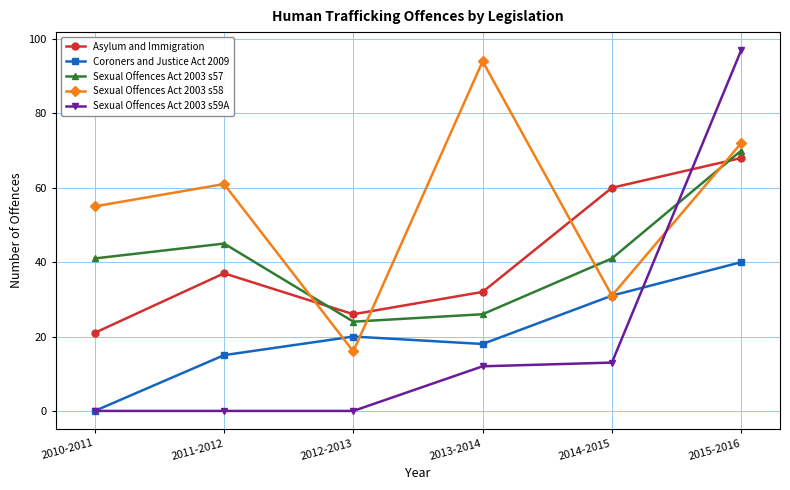

Is it true that Asylum and Immigration equals 68 at 2015-2016?

True